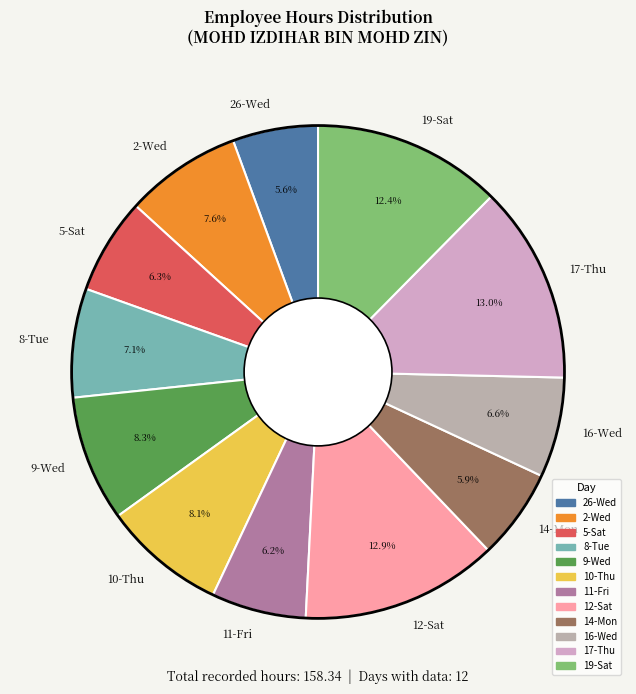

To the nearest percent, what is the combined percentage of 8-Tue and 19-Sat?

20%